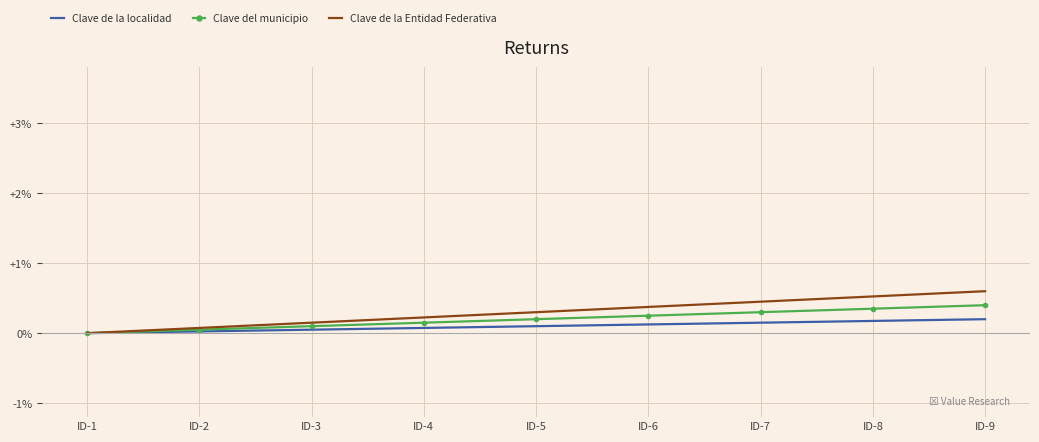

Is it true that Clave del municipio equals 0.0 at ID-1?

True